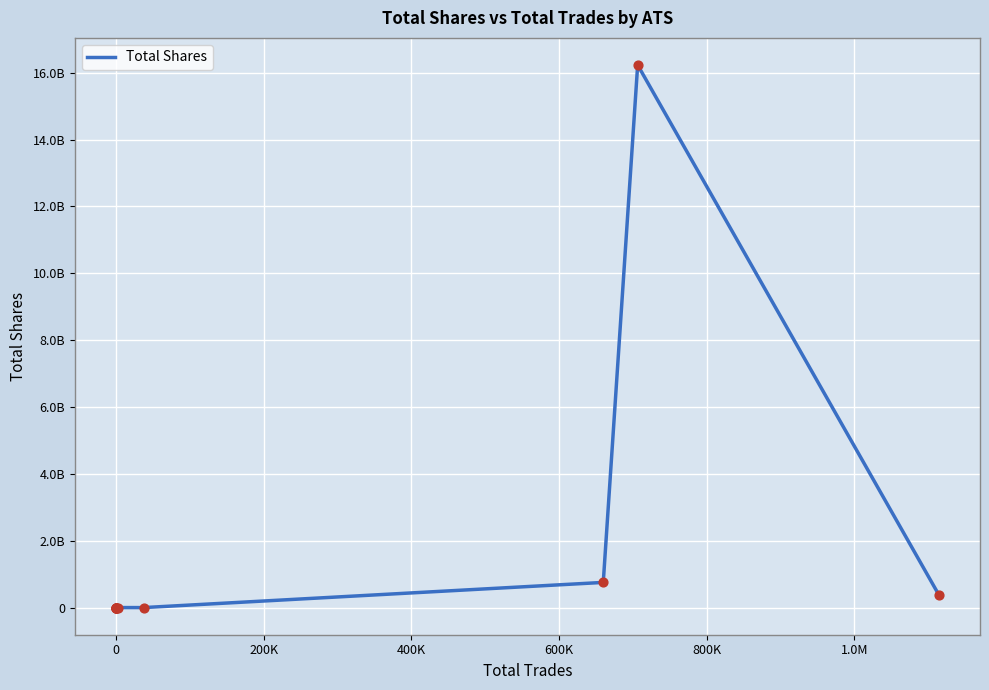

Is this an area chart (filled region under the line)?

No